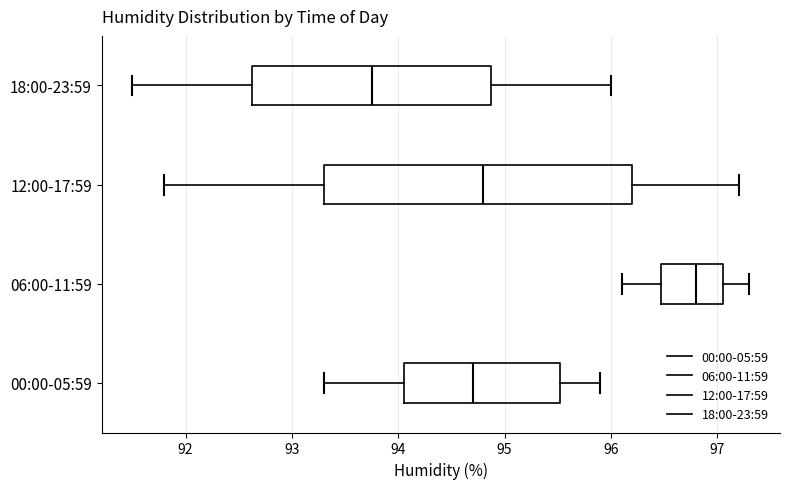

Which box has the furthest to the left median line?

18:00-23:59